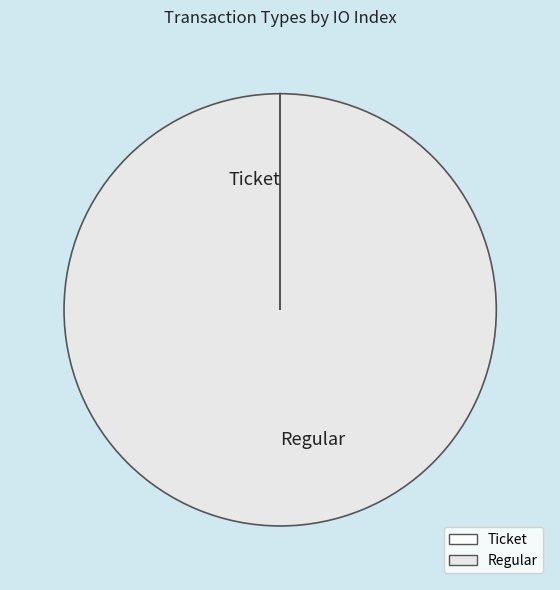

Which slice is the largest?

Regular